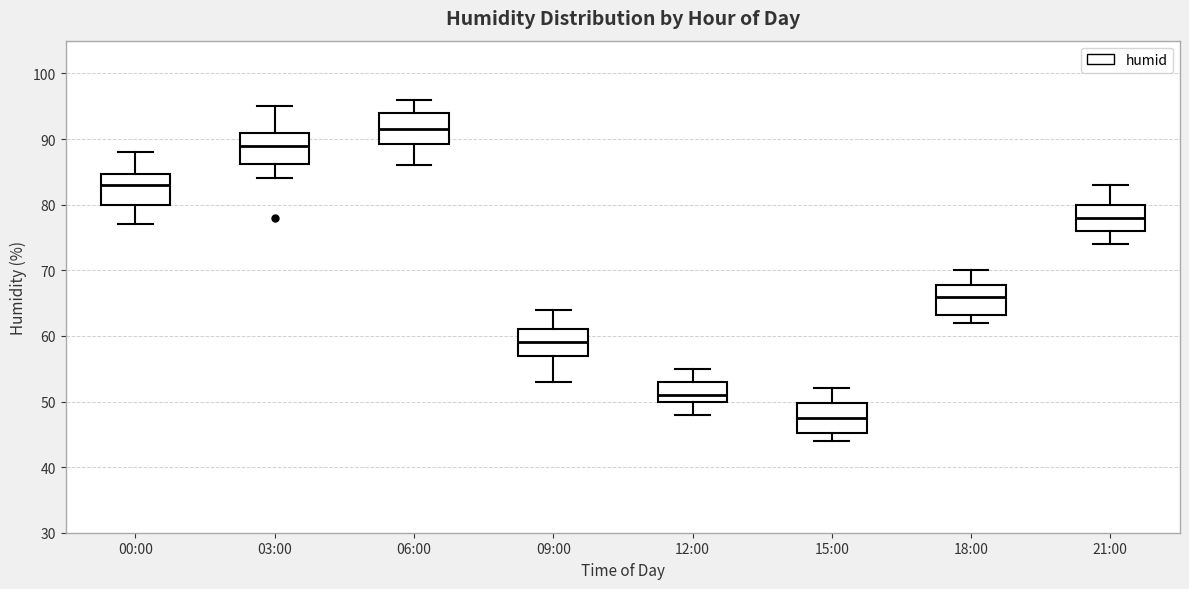

Where does the upper whisker of the box for 06:00 end on the y-axis? The values are not printed on the chart, so give them approximately, as read against the axis.

96